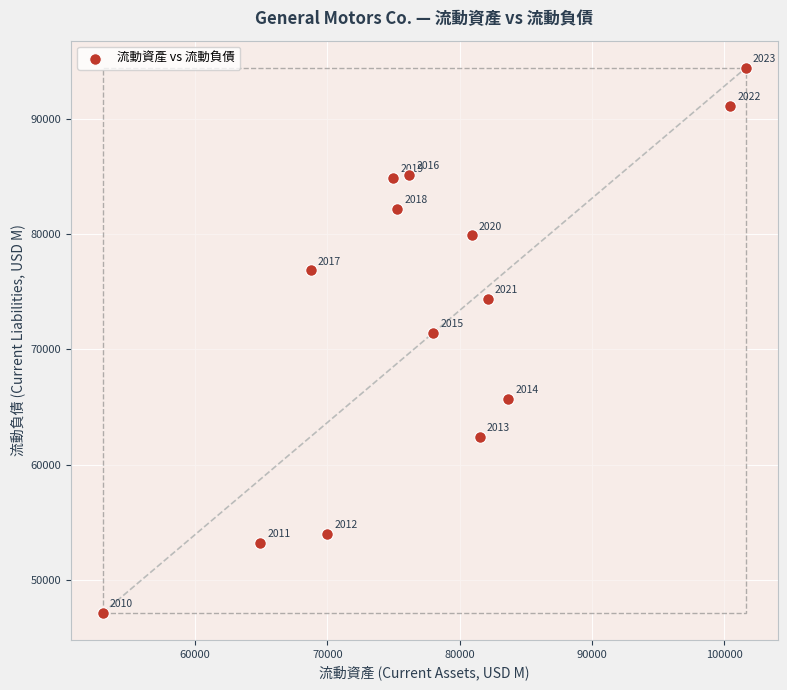

What is the range of X values (max minus min)?

48565